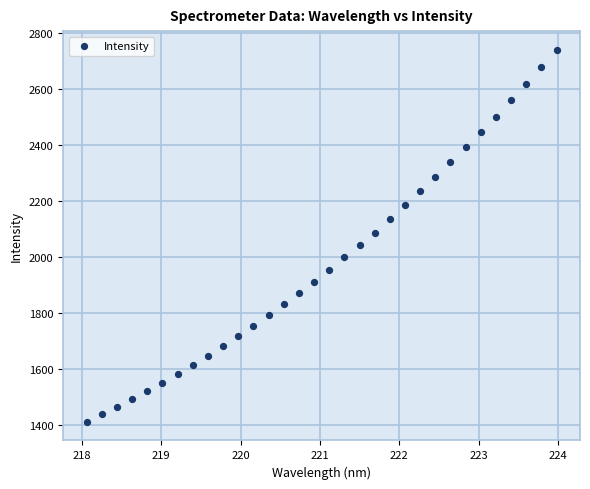

What is the range of Y values (max minus min)?

1326.2